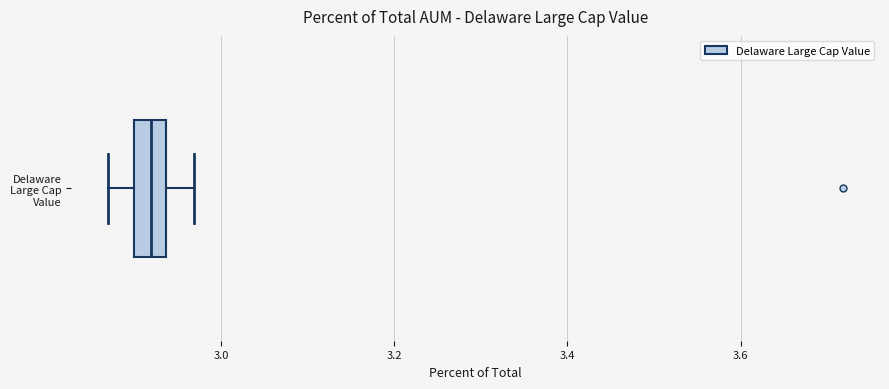

Read this box plot against the x-axis: the position of the median line, the range covered by the box, and the ends of both whiskers. The values are not printed on the chart, so give them approximately, as read against the axis.

median 2.92, box 2.90 to 2.94, whiskers 2.86 to 2.96